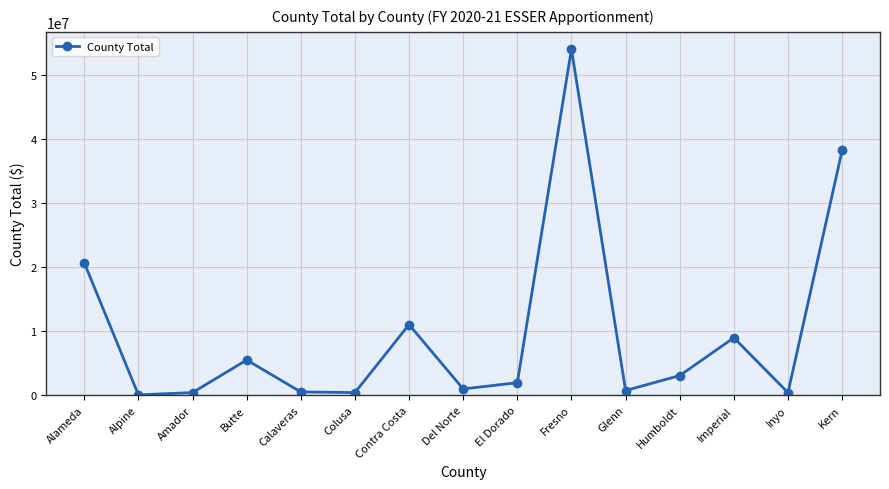

Which label corresponds to the largest value in the chart?

Fresno